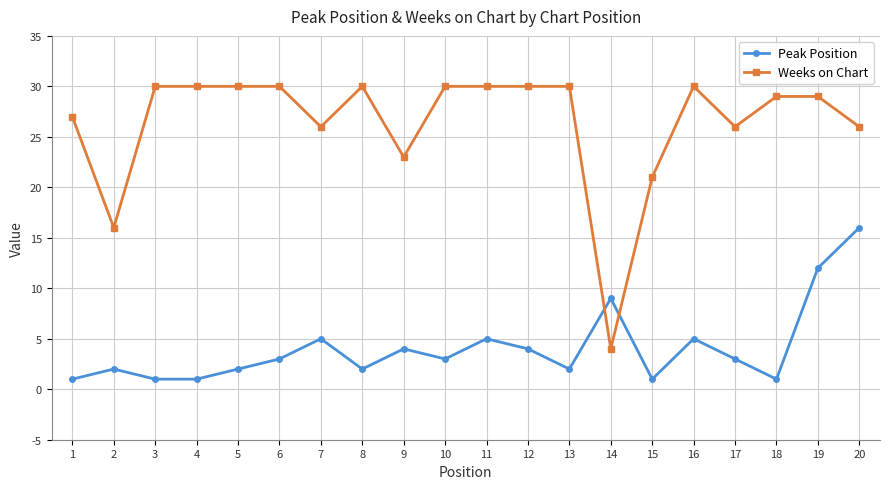

What is the sum of all Weeks on Chart values?

527